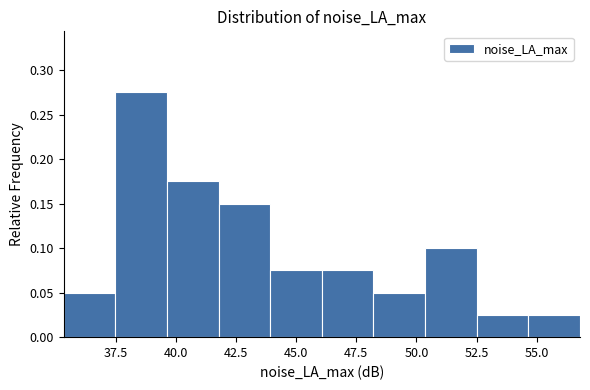

How tall is the bar that spans 52.5 to 54.5 on the x-axis? Neither the bar edges nor the heights are printed on the chart, so give them approximately, as read against the axes.

0.025